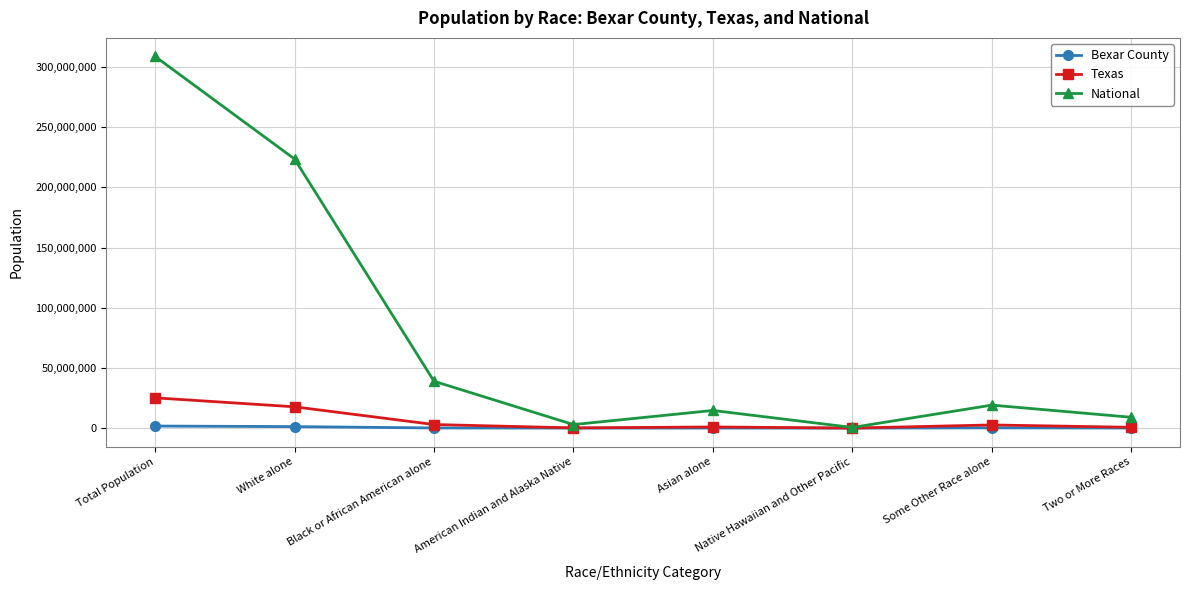

Which label corresponds to the largest value in the chart?

Total Population